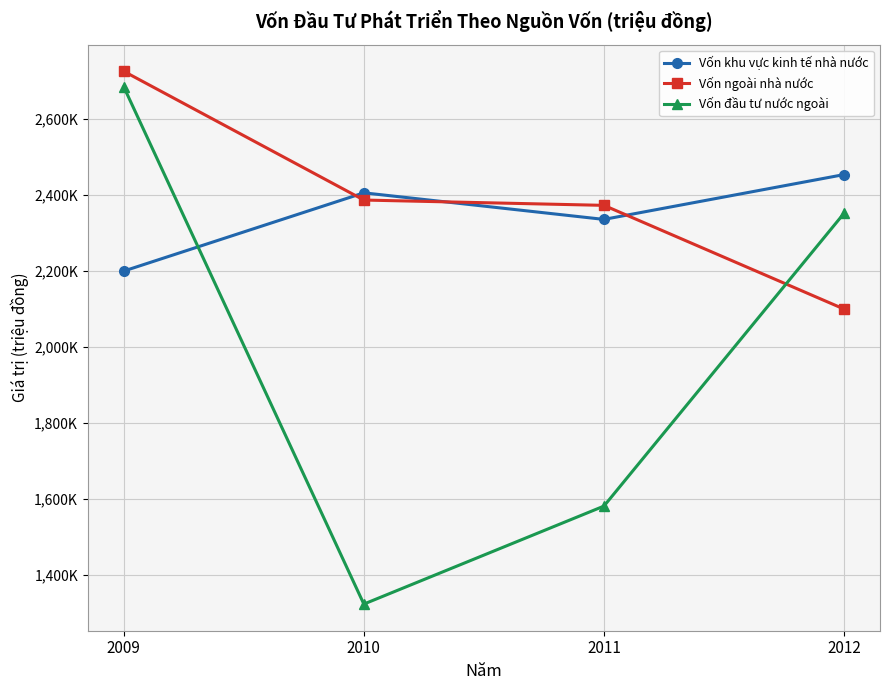

What are all the series names shown in the legend?

Vốn khu vực kinh tế nhà nước, Vốn ngoài nhà nước, Vốn đầu tư nước ngoài